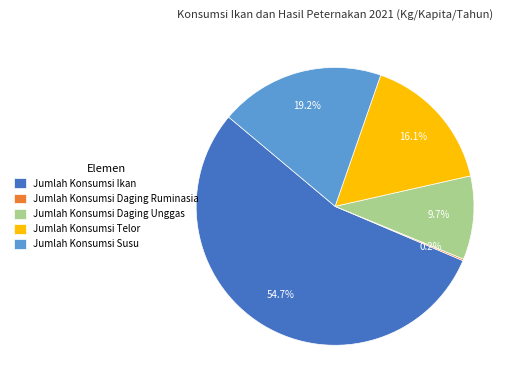

The Jumlah Konsumsi Susu slice represents 19% of the pie. True or false?

True